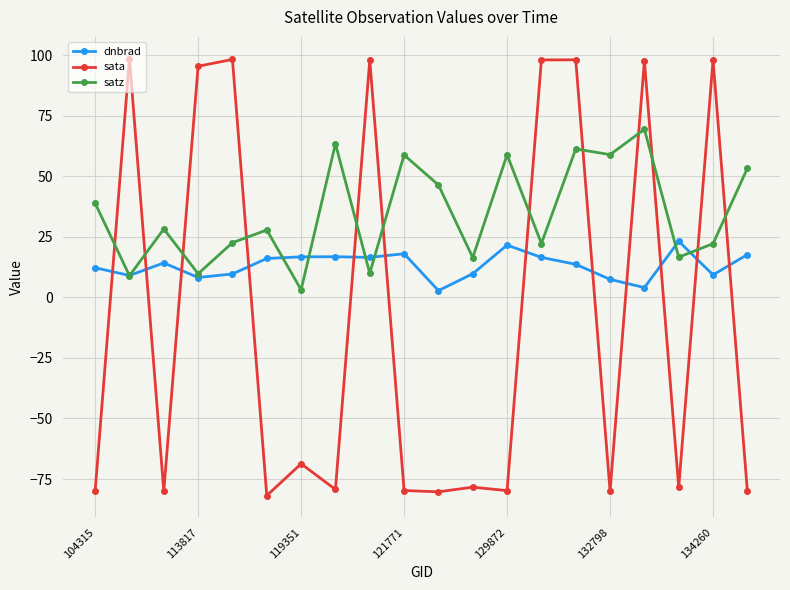

What is the maximum value for dnbrad?

23.2